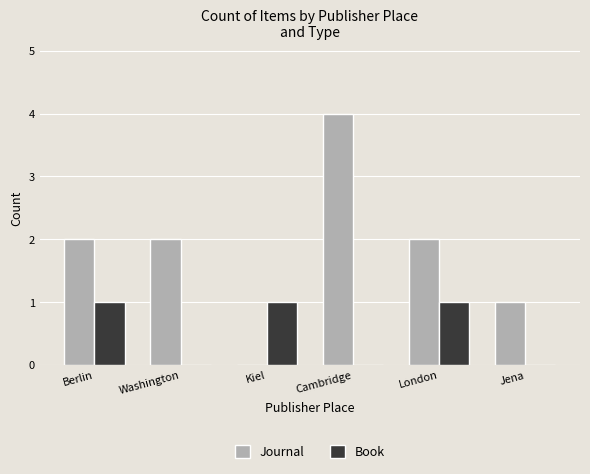

What is the sum of the Journal values at Jena and Cambridge?

5